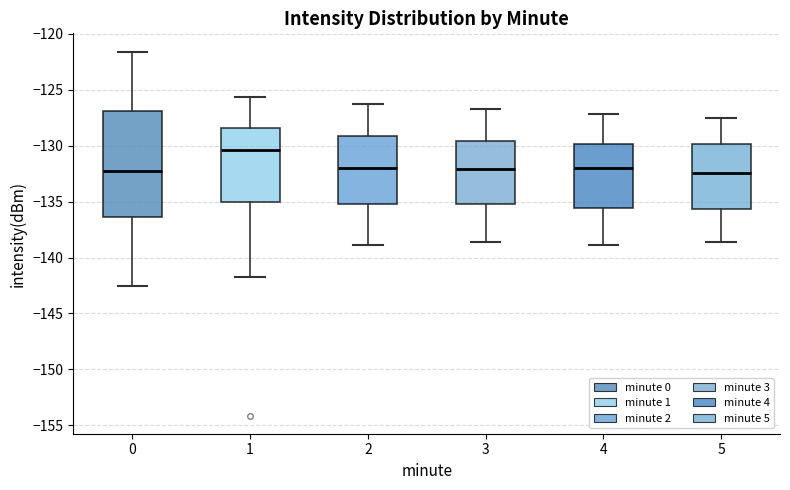

Reading left to right, transcribe this box plot: for each box, give where its median line is, the range the box spans, and where its two whiskers end, as read against the y-axis. The values are not printed on the chart, so give them approximately, as read against the axis.

0: median -132.0, box -136.5 to -127.0, whiskers -142.5 to -121.5
1: median -130.5, box -135.0 to -128.5, whiskers -141.5 to -125.5
2: median -132.0, box -135.0 to -129.0, whiskers -139.0 to -126.5
3: median -132.0, box -135.0 to -129.5, whiskers -138.5 to -126.5
4: median -132.0, box -135.5 to -130.0, whiskers -139.0 to -127.0
5: median -132.5, box -135.5 to -130.0, whiskers -138.5 to -127.5